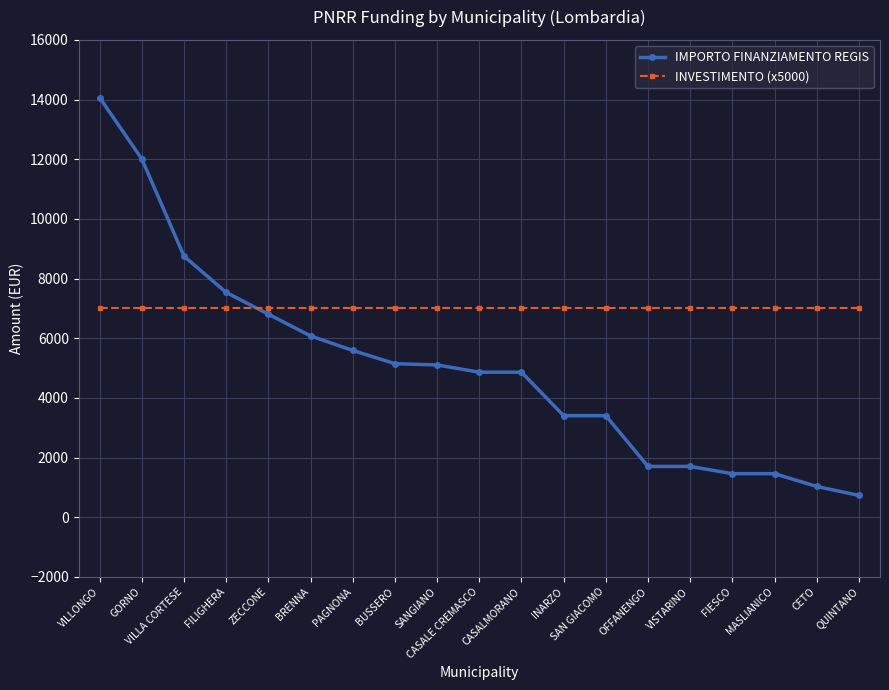

At which label does IMPORTO FINANZIAMENTO REGIS first exceed 4860?

VILLONGO